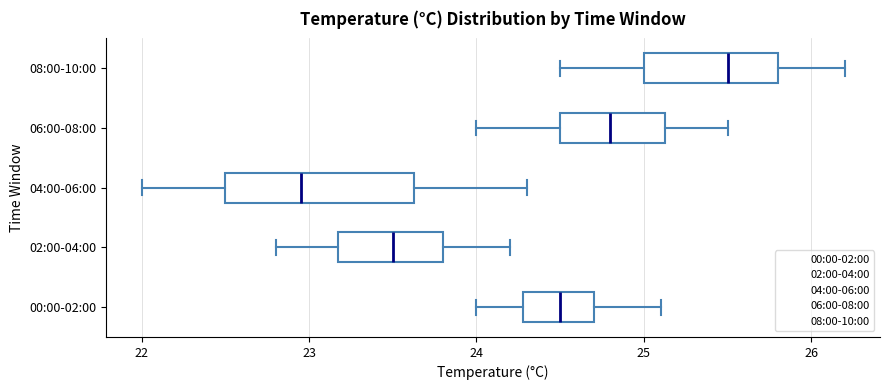

Reading bottom to top, read every box against the x-axis: the position of its median line, the range the box covers, and the ends of its whiskers. The values are not printed on the chart, so give them approximately, as read against the axis.

00:00-02:00: median 24.5, box 24.3 to 24.7, whiskers 24.0 to 25.1
02:00-04:00: median 23.5, box 23.2 to 23.8, whiskers 22.8 to 24.2
04:00-06:00: median 23.0, box 22.5 to 23.6, whiskers 22.0 to 24.3
06:00-08:00: median 24.8, box 24.5 to 25.1, whiskers 24.0 to 25.5
08:00-10:00: median 25.5, box 25.0 to 25.8, whiskers 24.5 to 26.2